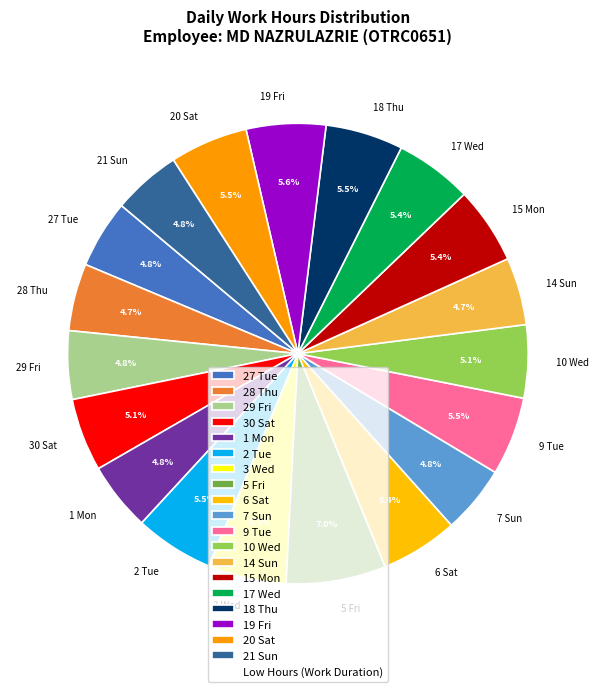

Does 7 Sun represent more than half of the total?

No